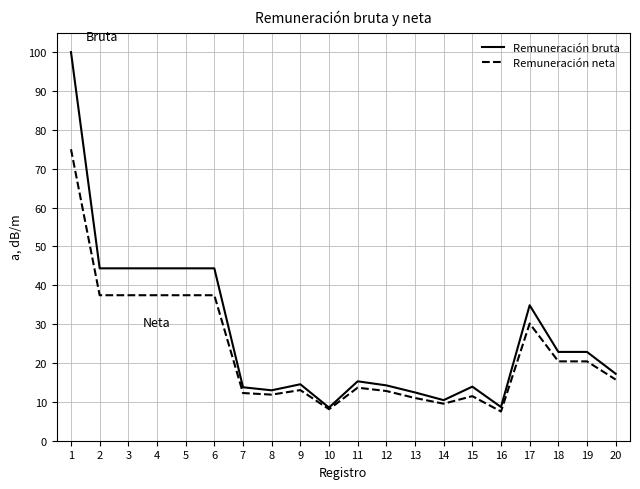

Is this an area chart (filled region under the line)?

No